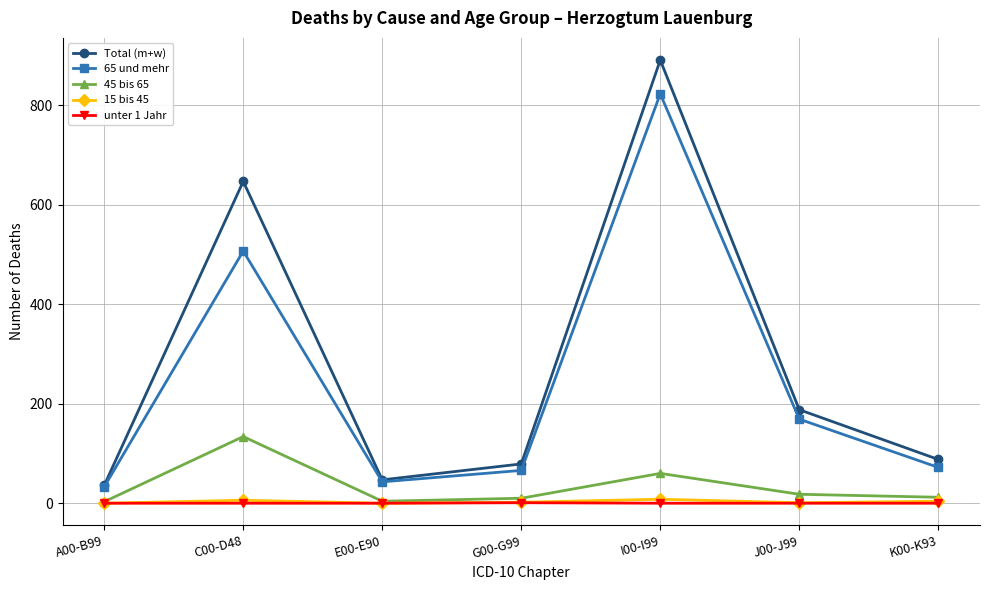

True or false: Total (m+w) and 15 bis 45 cross at least once.

False